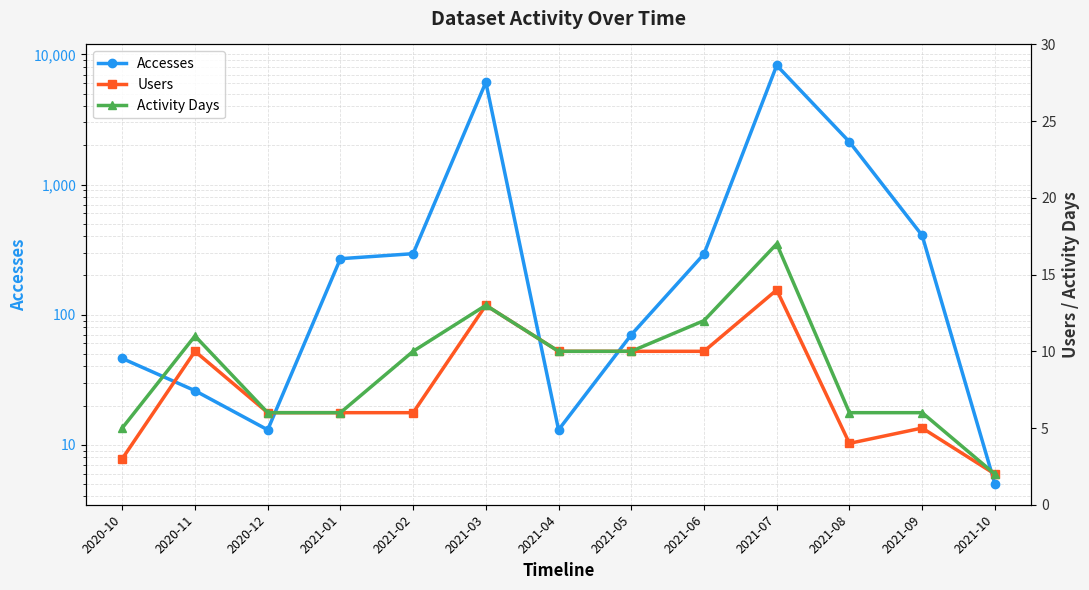

Which category has the lowest value in the Accesses series?

2021-10